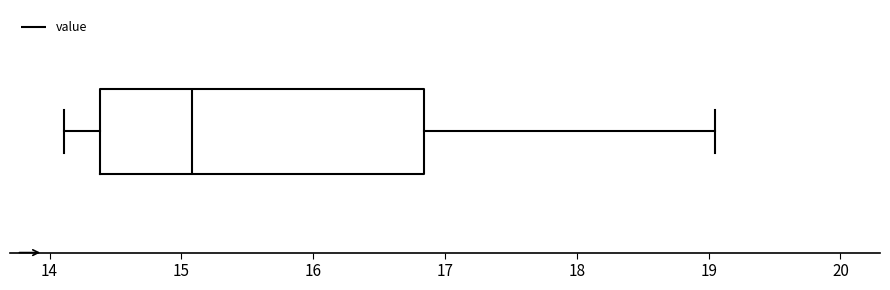

Where does the median line of the box sit on the x-axis? The values are not printed on the chart, so give them approximately, as read against the axis.

15.1